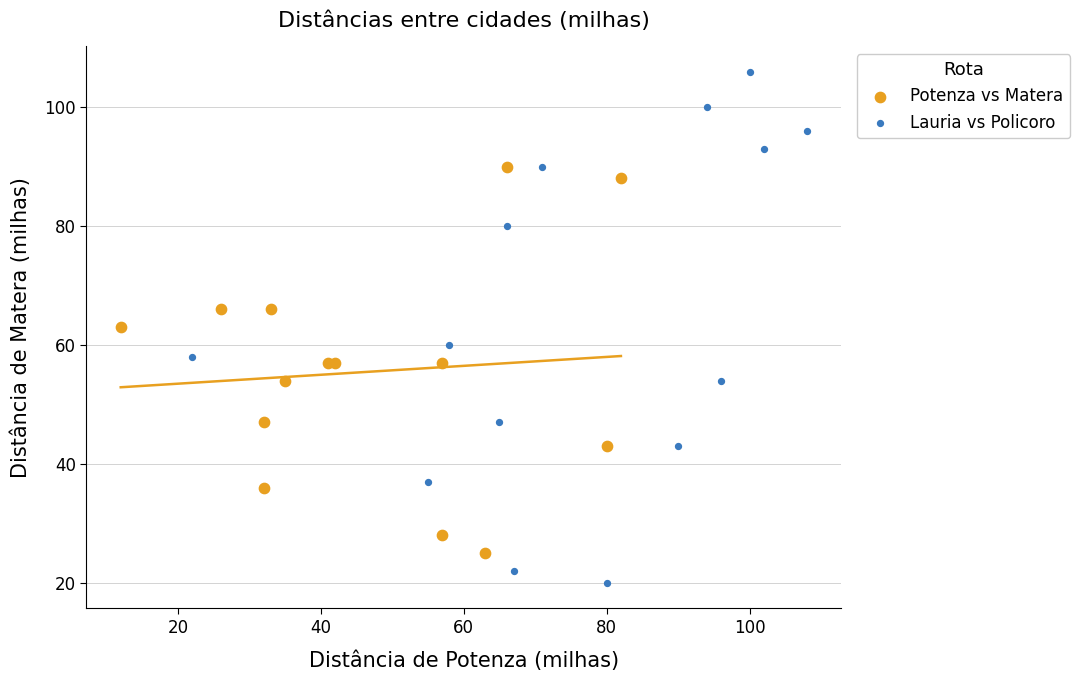

Which series contains the highest Y value?

Lauria vs Policoro